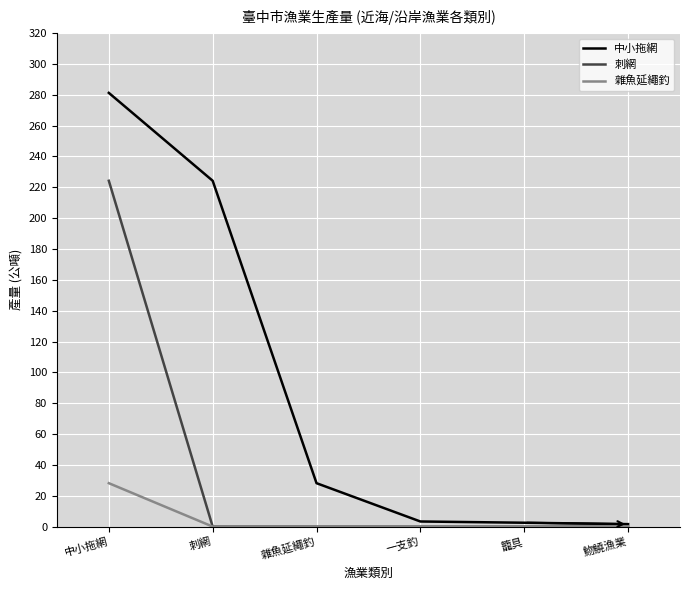

Between 中小拖網 and 魩鱙漁業, which series saw the biggest shift?

中小拖網